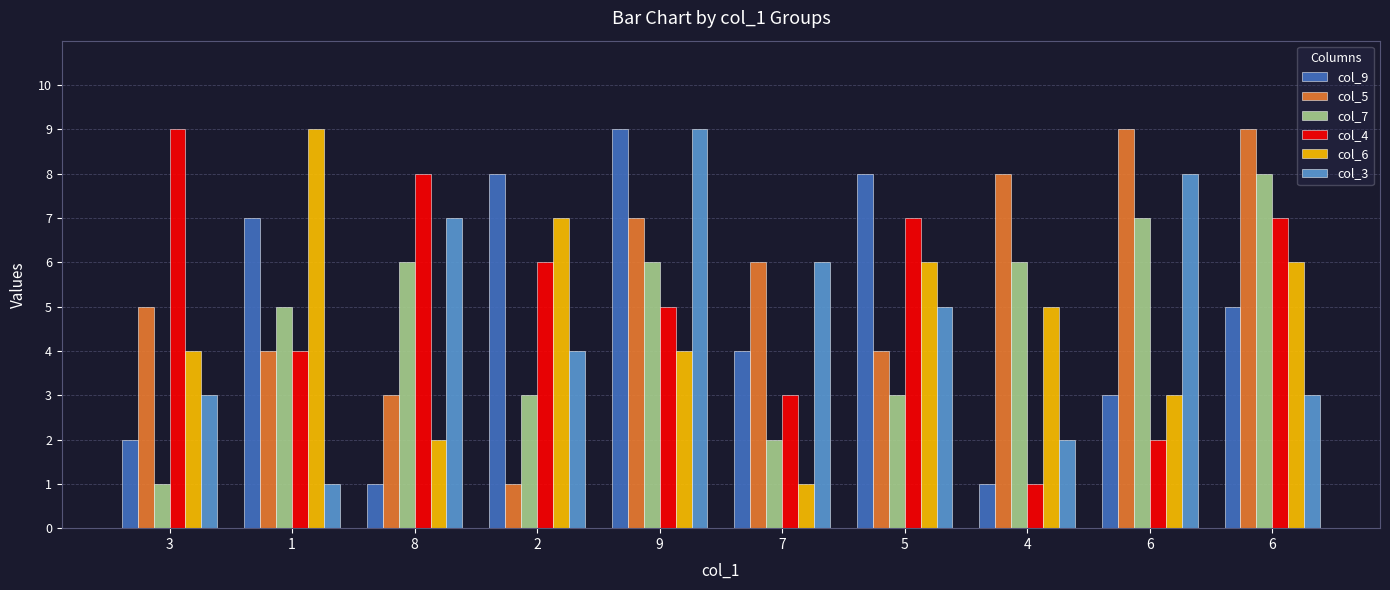

Reading left to right, list all the values displayed in this chart.

col_9: 3=2	1=7	8=1	2=8	9=9	7=4	5=8	4=1	6=3	6=5
col_5: 3=5	1=4	8=3	2=1	9=7	7=6	5=4	4=8	6=9	6=9
col_7: 3=1	1=5	8=6	2=3	9=6	7=2	5=3	4=6	6=7	6=8
col_4: 3=9	1=4	8=8	2=6	9=5	7=3	5=7	4=1	6=2	6=7
col_6: 3=4	1=9	8=2	2=7	9=4	7=1	5=6	4=5	6=3	6=6
col_3: 3=3	1=1	8=7	2=4	9=9	7=6	5=5	4=2	6=8	6=3